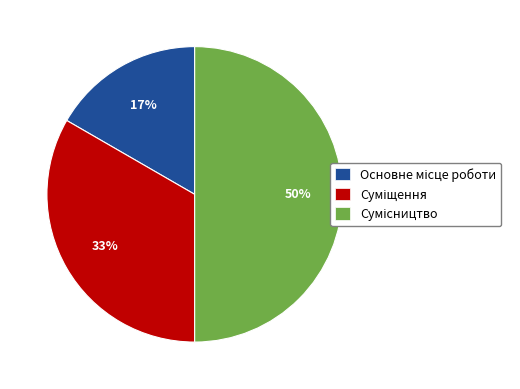

How many segments does this pie chart have?

3